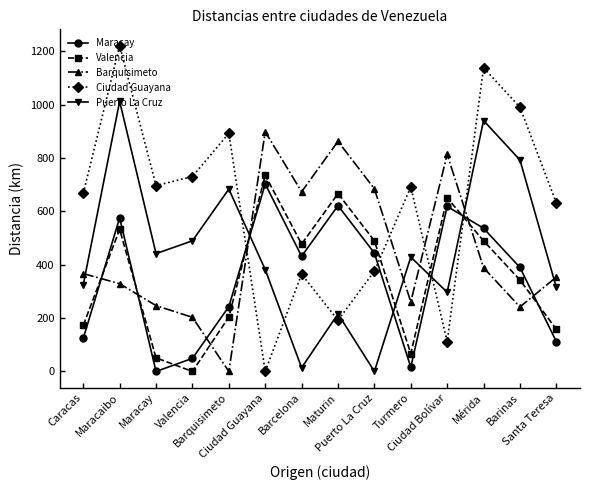

What is the difference between the Valencia values at Caracas and Mérida?

317